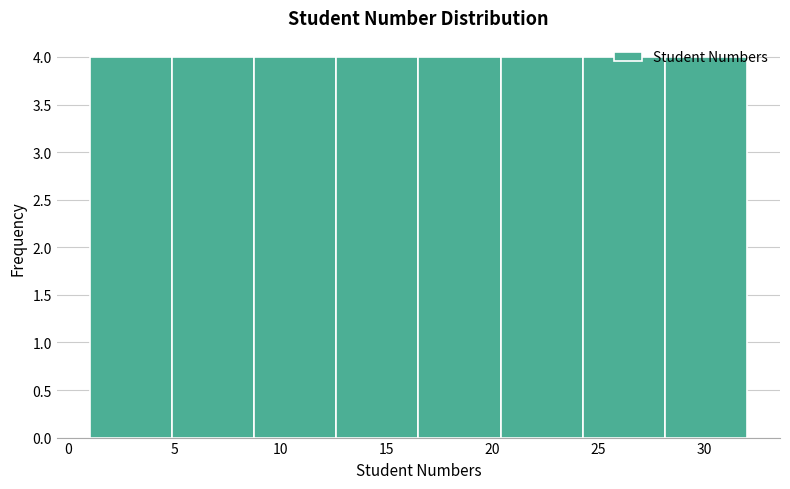

What is the height of the bar covering 9.0 to 12.5 on the x-axis? Neither the bar edges nor the heights are printed on the chart, so give them approximately, as read against the axes.

4